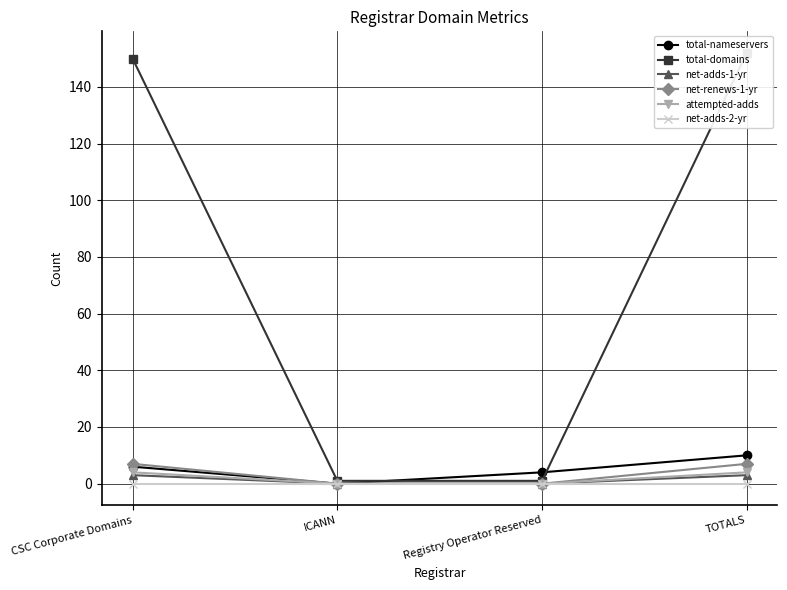

The value of attempted-adds at TOTALS is 4. True or false?

True